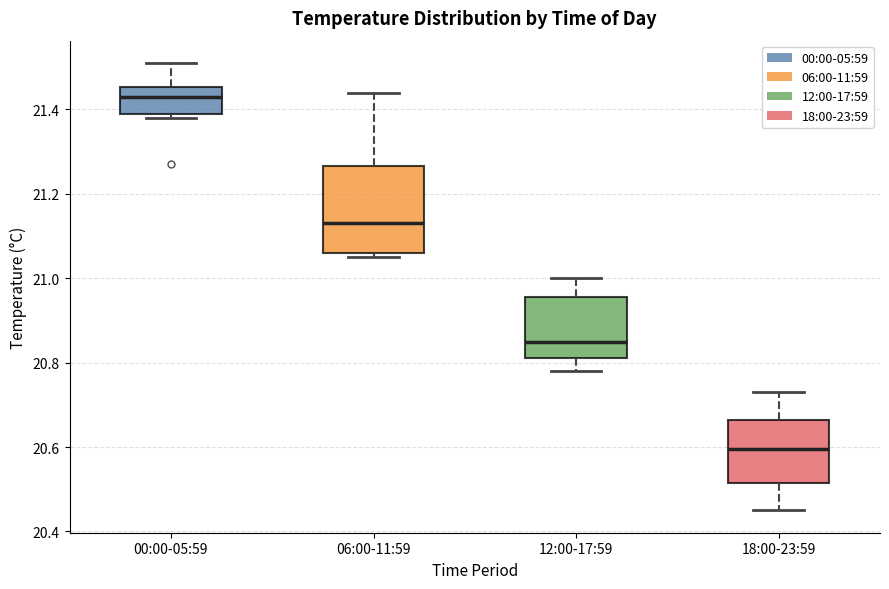

Reading left to right, read every box against the y-axis: the position of its median line, the range the box covers, and the ends of its whiskers. The values are not printed on the chart, so give them approximately, as read against the axis.

00:00-05:59: median 21.44, box 21.40 to 21.46, whiskers 21.38 to 21.52
06:00-11:59: median 21.14, box 21.06 to 21.26, whiskers 21.06 (just below the box's lower edge) to 21.44
12:00-17:59: median 20.86, box 20.82 to 20.96, whiskers 20.78 to 21.00
18:00-23:59: median 20.60, box 20.52 to 20.66, whiskers 20.46 to 20.74